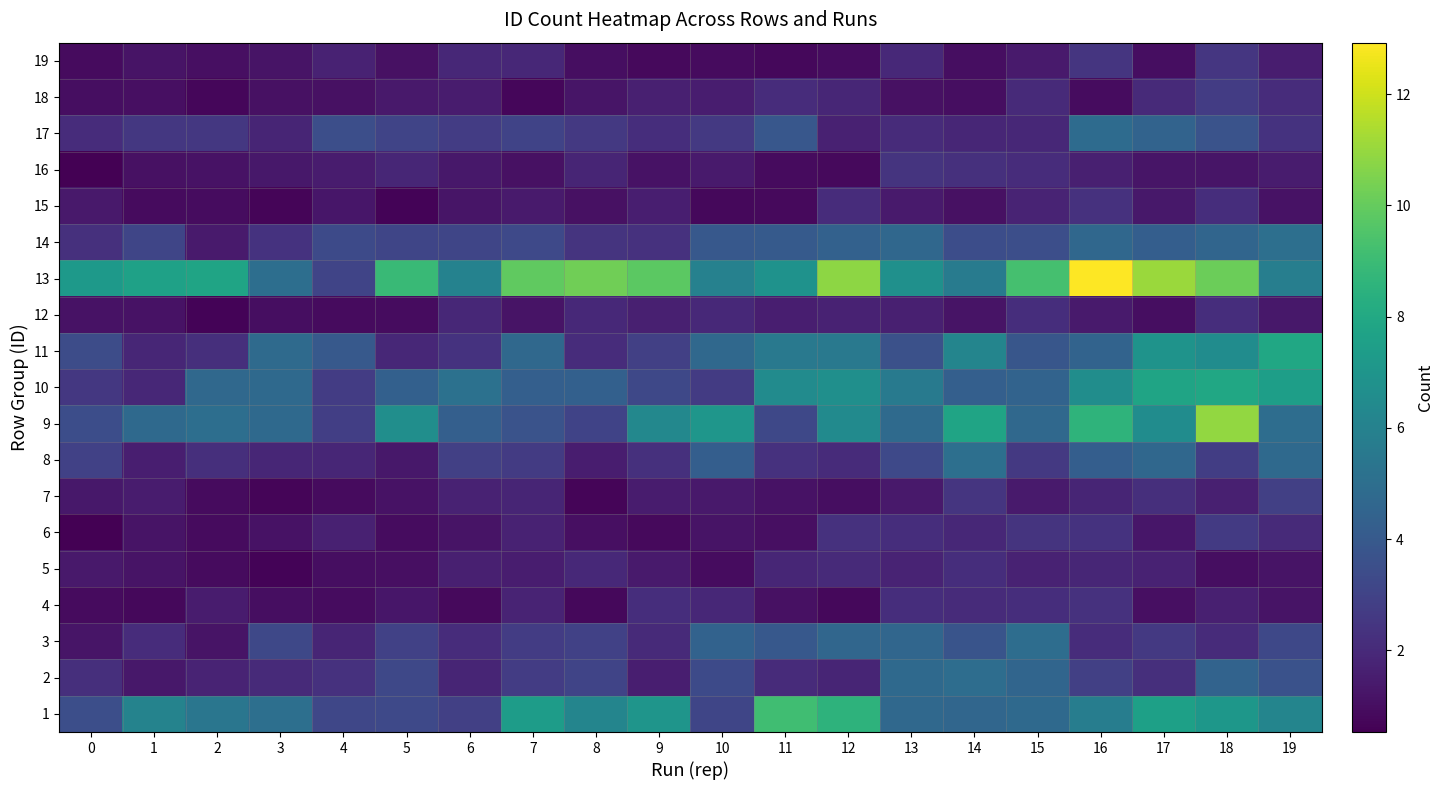

Reading left to right, transcribe all the data shown in this chart.

1: 0=3.5	1=6.1	2=5.4	3=5.1	4=3.1	5=3.3	6=2.9	7=7.4	8=6.2	9=7.0	10=3.1	11=9.1	12=8.5	13=4.7	14=4.6	15=4.8	16=5.8	17=7.6	18=7.1	19=6.2
2: 0=2.2	1=1.3	2=1.7	3=2.0	4=2.3	5=3.2	6=1.8	7=2.7	8=3.1	9=1.6	10=3.3	11=2.1	12=1.8	13=4.8	14=5.0	15=4.6	16=2.9	17=2.2	18=4.5	19=3.7
3: 0=1.2	1=2.1	2=1.2	3=3.2	4=1.8	5=2.9	6=2.1	7=2.8	8=2.9	9=2.0	10=4.4	11=4.0	12=4.6	13=4.6	14=3.7	15=5.0	16=2.1	17=2.6	18=2.1	19=3.2
4: 0=0.9	1=0.8	2=1.5	3=1.0	4=0.9	5=1.3	6=0.8	7=1.8	8=0.8	9=2.2	10=1.9	11=1.1	12=0.8	13=2.2	14=2.1	15=2.2	16=2.3	17=1.1	18=1.6	19=1.2
5: 0=1.4	1=1.2	2=0.9	3=0.6	4=1.0	5=1.0	6=1.6	7=1.5	8=1.9	9=1.4	10=0.9	11=1.9	12=2.0	13=1.8	14=2.2	15=1.7	16=1.8	17=1.7	18=1.0	19=1.2
6: 0=0.5	1=1.2	2=0.9	3=1.2	4=1.7	5=0.9	6=1.2	7=1.7	8=1.0	9=0.8	10=1.2	11=1.0	12=2.3	13=2.2	14=1.9	15=2.4	16=2.3	17=1.3	18=2.6	19=2.0
7: 0=1.3	1=1.5	2=0.9	3=0.7	4=0.9	5=1.2	6=1.7	7=1.8	8=0.7	9=1.5	10=1.4	11=1.1	12=1.0	13=1.4	14=2.5	15=1.4	16=1.8	17=2.2	18=1.6	19=2.9
8: 0=2.9	1=1.6	2=2.2	3=1.8	4=1.9	5=1.3	6=2.9	7=2.7	8=1.5	9=2.3	10=4.2	11=2.3	12=2.1	13=3.3	14=5.1	15=2.6	16=4.2	17=4.7	18=2.8	19=4.8
9: 0=3.5	1=4.8	2=5.0	3=4.8	4=2.8	5=6.7	6=4.3	7=3.7	8=3.0	9=6.3	10=7.1	11=3.2	12=6.5	13=4.8	14=7.8	15=4.7	16=8.6	17=6.6	18=10.9	19=5.0
10: 0=2.5	1=1.9	2=4.7	3=4.8	4=2.7	5=4.3	6=5.1	7=4.3	8=4.3	9=3.2	10=2.7	11=6.5	12=6.7	13=5.6	14=4.3	15=4.5	16=6.6	17=7.8	18=7.9	19=7.5
11: 0=3.4	1=1.8	2=2.2	3=4.8	4=4.0	5=1.9	6=2.3	7=4.7	8=2.1	9=2.9	10=4.7	11=5.5	12=5.5	13=3.6	14=6.2	15=3.9	16=4.5	17=6.9	18=6.6	19=7.9
12: 0=1.2	1=1.1	2=0.7	3=1.0	4=0.9	5=0.9	6=1.9	7=1.2	8=1.9	9=1.6	10=1.9	11=1.6	12=1.7	13=1.6	14=1.2	15=2.1	16=1.4	17=1.0	18=2.2	19=1.3
13: 0=7.2	1=7.6	2=7.8	3=5.0	4=3.1	5=8.9	6=6.0	7=9.9	8=10.2	9=9.8	10=6.0	11=6.9	12=10.8	13=6.7	14=5.7	15=9.2	16=12.9	17=11.1	18=10.2	19=5.8
14: 0=2.2	1=3.1	2=1.4	3=2.3	4=3.3	5=3.1	6=3.1	7=3.2	8=2.4	9=2.3	10=3.9	11=4.1	12=4.4	13=4.7	14=3.4	15=3.5	16=4.7	17=4.3	18=4.6	19=5.1
15: 0=1.4	1=0.9	2=1.0	3=0.7	4=1.3	5=0.7	6=1.3	7=1.4	8=1.1	9=1.6	10=0.8	11=0.8	12=2.1	13=1.4	14=1.1	15=1.8	16=2.3	17=1.3	18=2.1	19=1.1
16: 0=0.6	1=1.1	2=1.1	3=1.3	4=1.5	5=1.8	6=1.3	7=1.1	8=1.8	9=1.1	10=1.4	11=0.9	12=0.8	13=2.4	14=2.3	15=2.1	16=1.6	17=1.2	18=1.2	19=1.5
17: 0=2.1	1=2.6	2=2.6	3=1.8	4=3.5	5=3.1	6=2.7	7=3.0	8=2.6	9=2.2	10=2.6	11=3.9	12=1.6	13=2.0	14=1.9	15=1.9	16=4.9	17=4.5	18=3.7	19=2.3
18: 0=1.0	1=1.0	2=0.7	3=1.1	4=1.1	5=1.4	6=1.5	7=0.7	8=1.2	9=1.6	10=1.5	11=2.1	12=1.9	13=1.1	14=1.0	15=2.0	16=0.9	17=2.0	18=2.7	19=2.1
19: 0=0.9	1=1.2	2=1.1	3=1.2	4=1.7	5=1.1	6=1.9	7=1.9	8=1.0	9=0.8	10=0.9	11=0.8	12=1.0	13=2.0	14=1.0	15=1.4	16=2.4	17=1.0	18=2.5	19=1.5